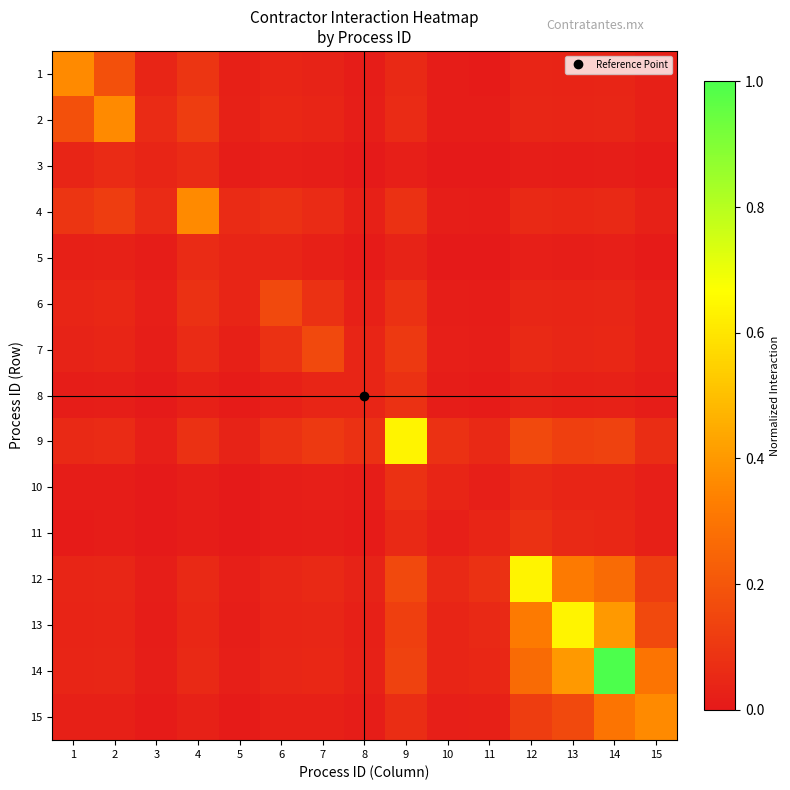

At how many categories does at least one series exceed 0?

15